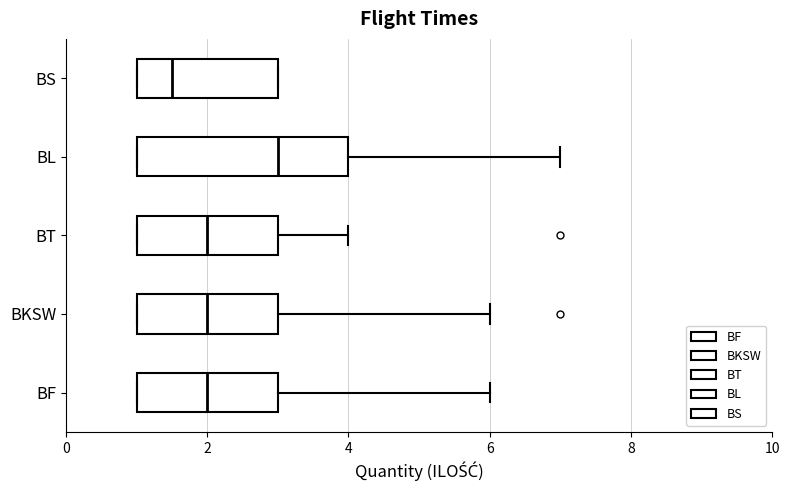

Which box's median line is the furthest to the right?

BL